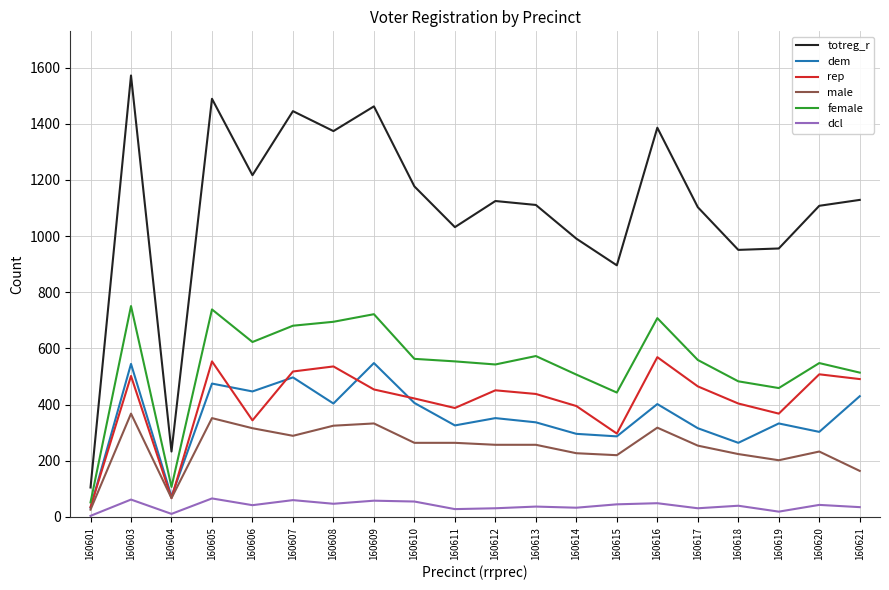

At which label does female reach its minimum?

160601